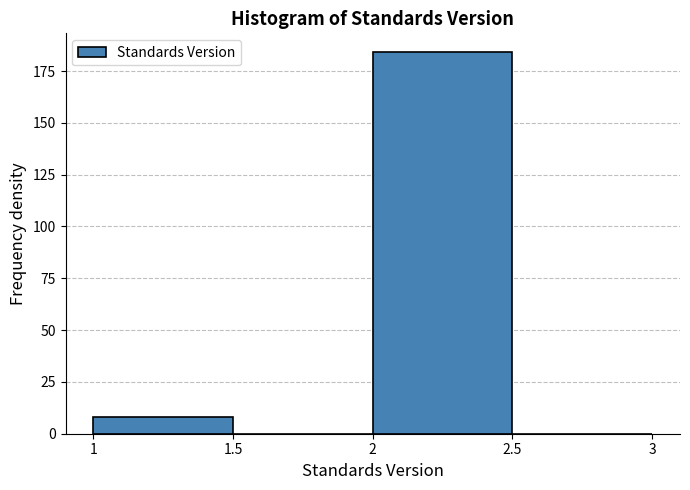

Over which range of the x-axis is the bar tallest?

2 to 2.5